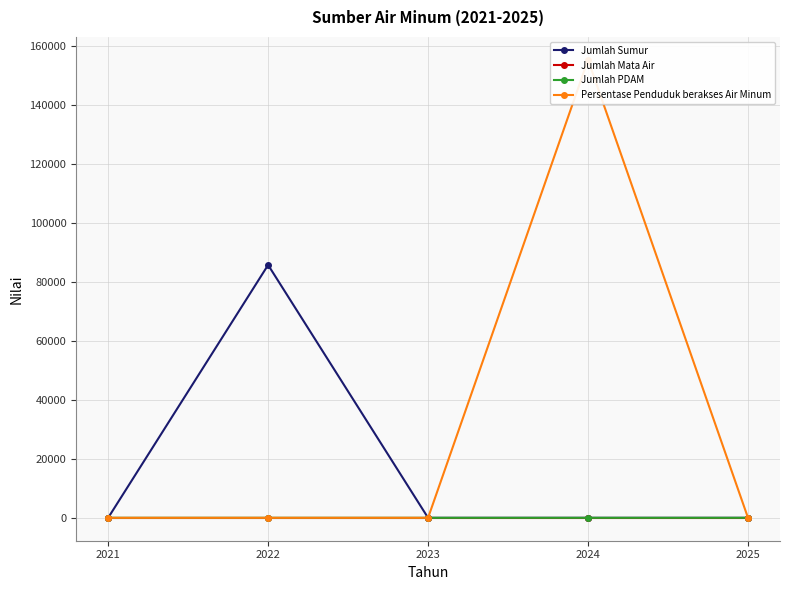

What is the average value of the Jumlah Sumur series?

17149